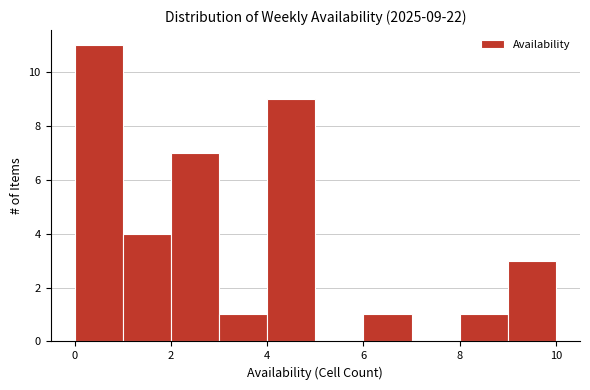

Over which range of the x-axis is the bar tallest?

0 to 1